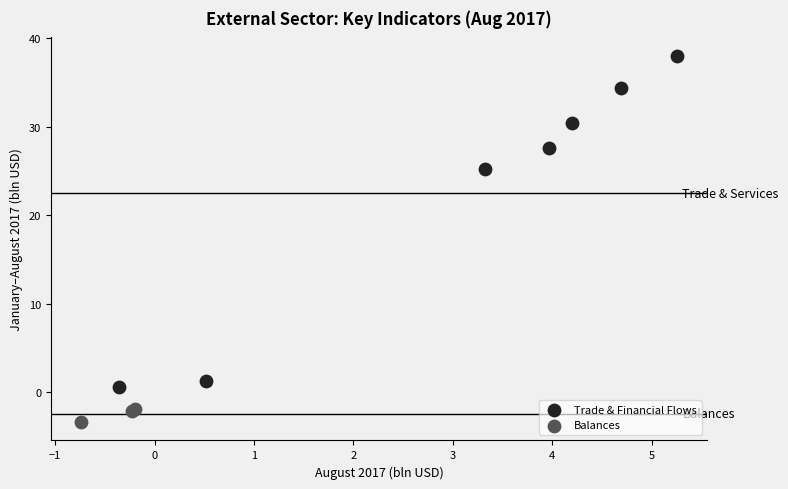

Which series contains the highest Y value?

Trade & Financial Flows